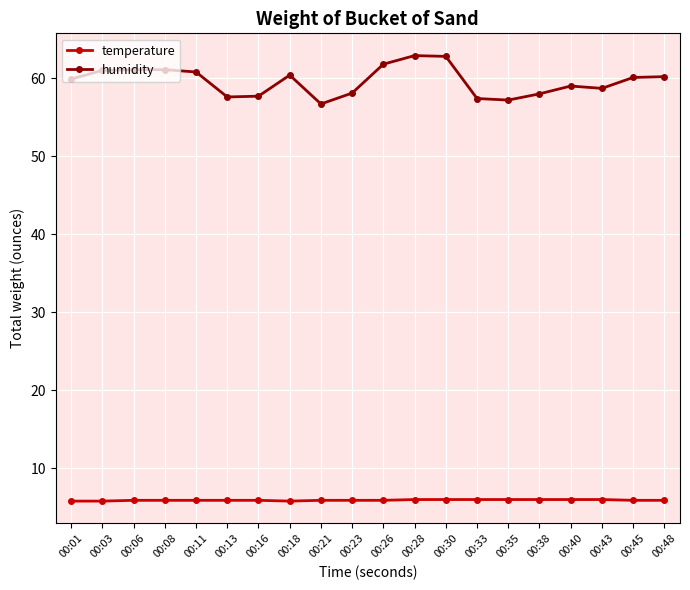

The value of temperature at 00:26 is 5.9. True or false?

True